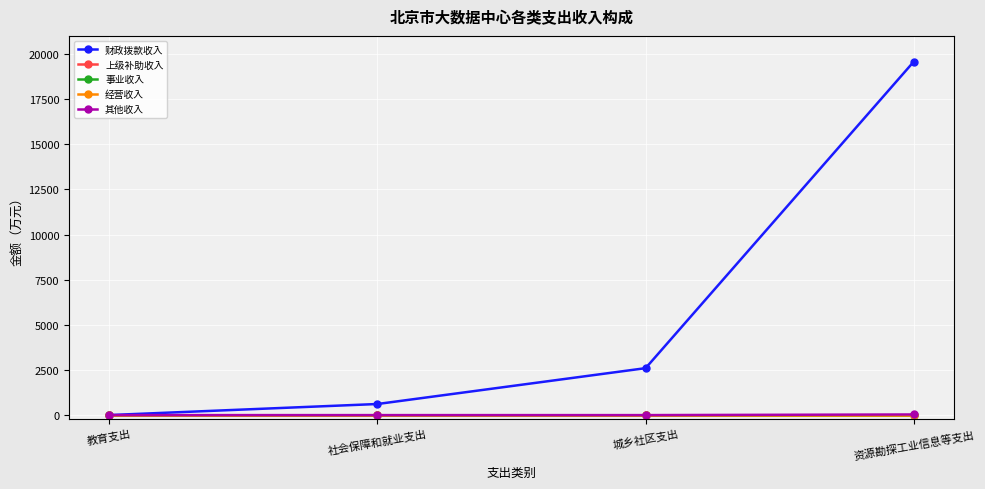

True or false: 其他收入 and 经营收入 intersect in this chart.

False